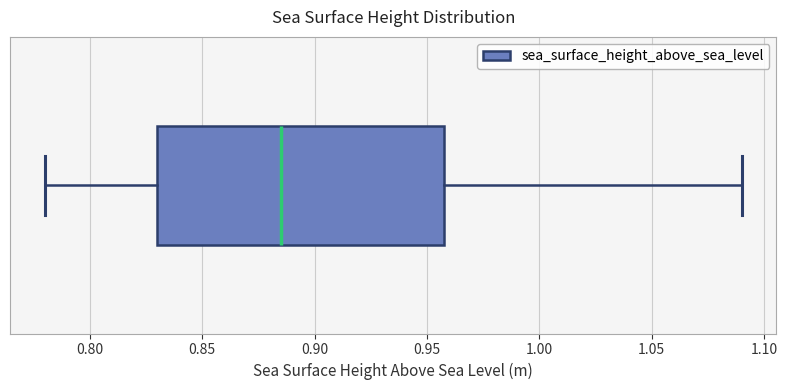

Read this box plot against the x-axis: the position of the median line, the range covered by the box, and the ends of both whiskers. The values are not printed on the chart, so give them approximately, as read against the axis.

median 0.885, box 0.830 to 0.960, whiskers 0.780 to 1.090